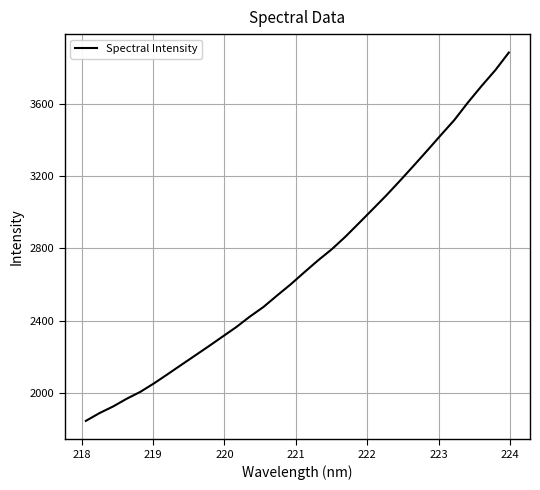

What is the greatest value displayed?

3883.8